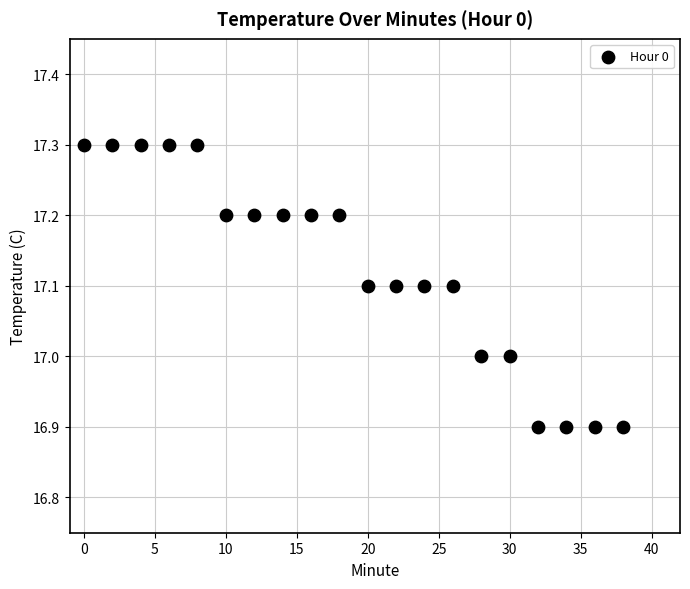

What is the range of X values (max minus min)?

38.0